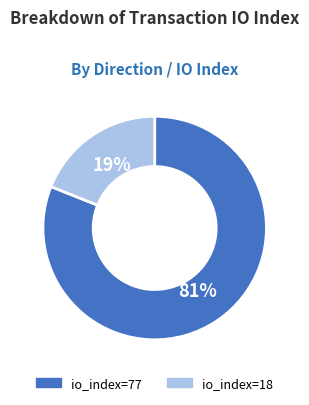

To the nearest percent, what portion does io_index=77 represent?

81%